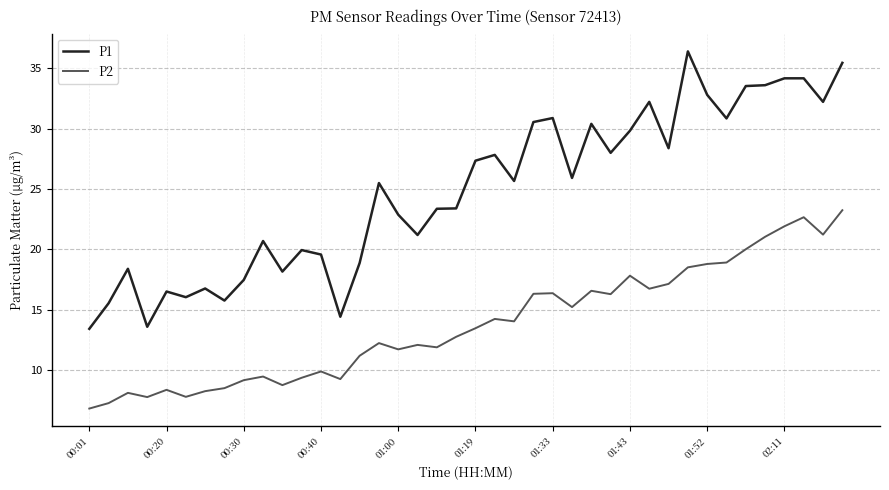

List the series in order of their peak value, highest first.

P1, P2